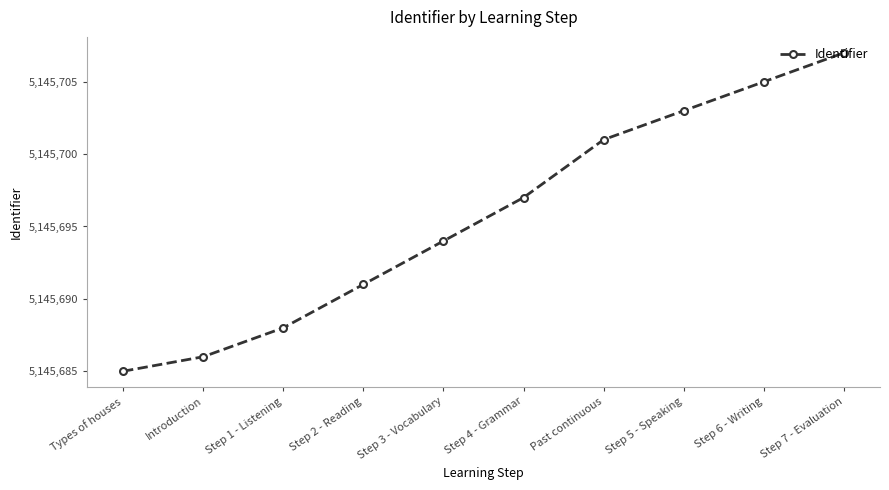

At which category does the chart reach its peak across all series?

Step 7 - Evaluation